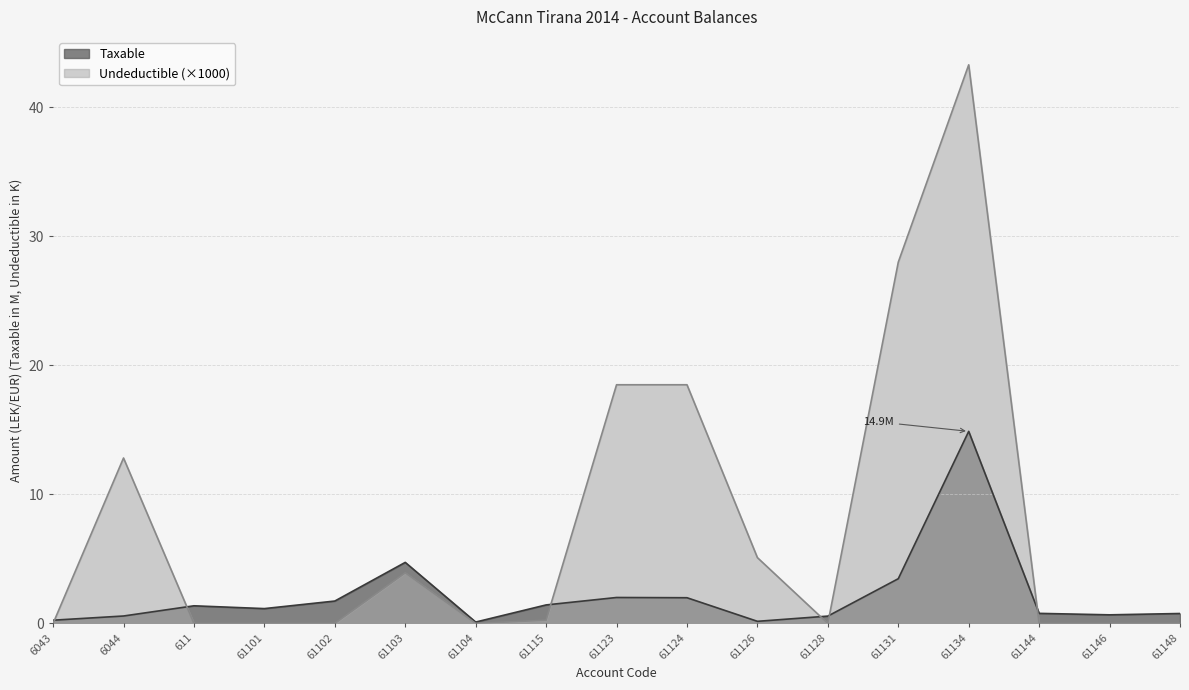

At how many categories does at least one series exceed 4?

7